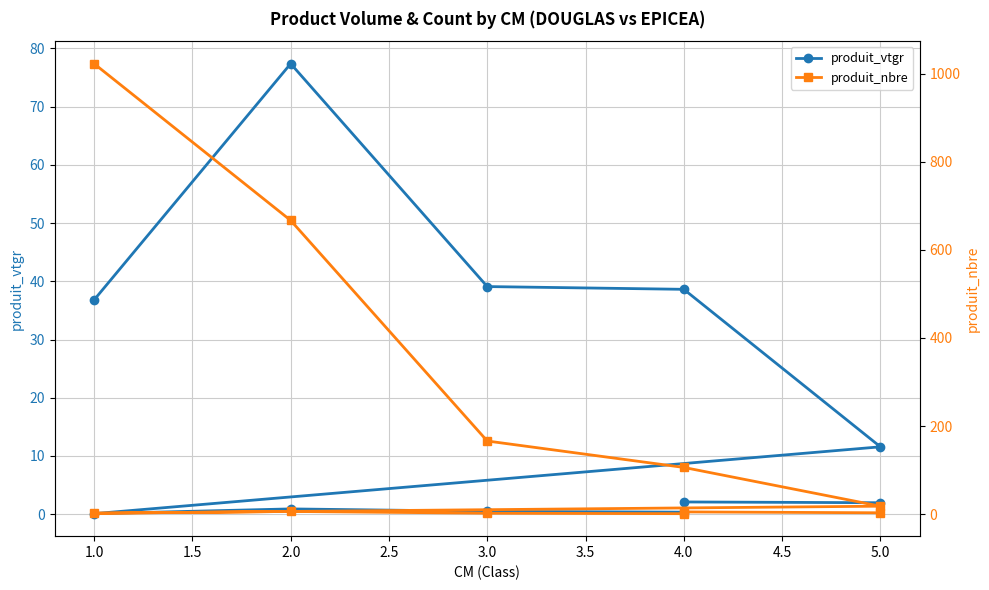

What is the value of the produit_nbre point at the 2nd from the left?

667.0